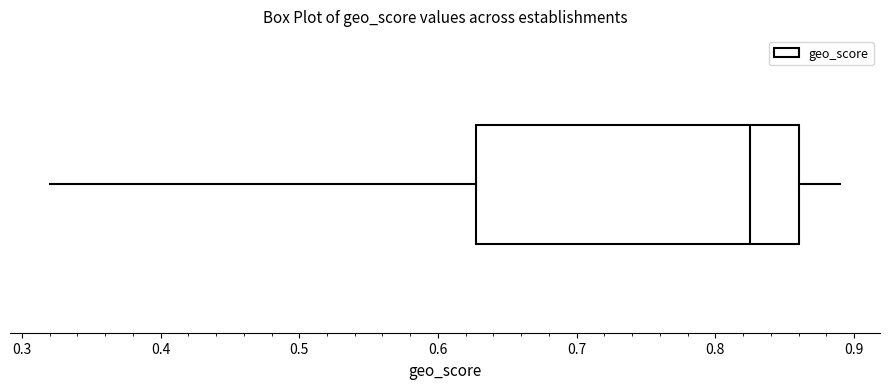

Read this box plot against the x-axis: the position of the median line, the range covered by the box, and the ends of both whiskers. The values are not printed on the chart, so give them approximately, as read against the axis.

median 0.83, box 0.63 to 0.86, whiskers 0.32 to 0.89